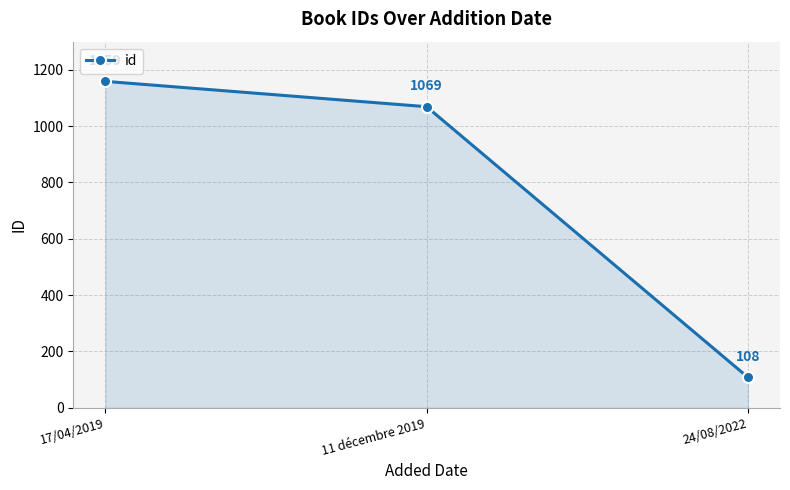

What is the value of the 3rd point from the left?

108